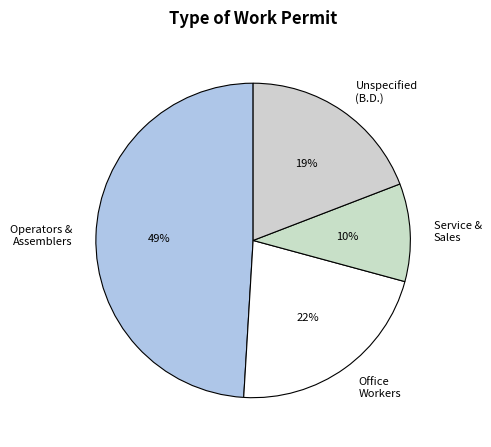

Is there a majority slice in this chart?

No